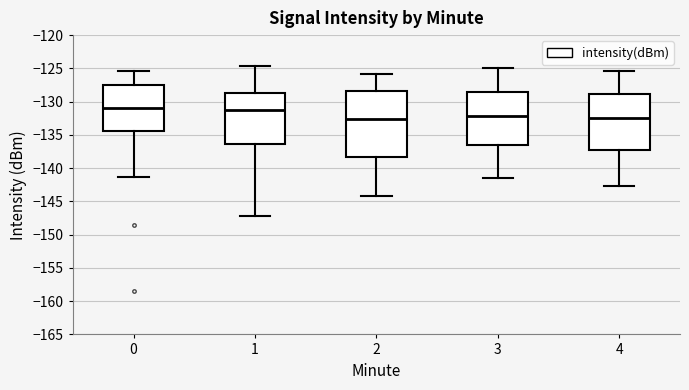

Where does the median line of the box at x = 0 sit on the y-axis? The values are not printed on the chart, so give them approximately, as read against the axis.

-131.0